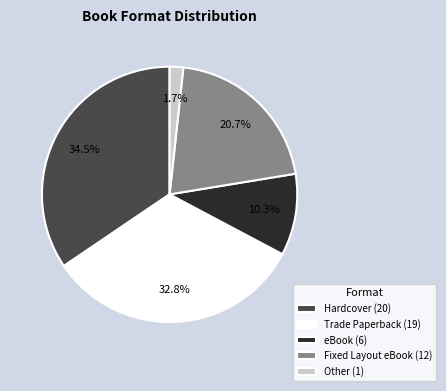

Rank the categories by value from highest to lowest.

Hardcover, Trade Paperback, Fixed Layout eBook, eBook, Other